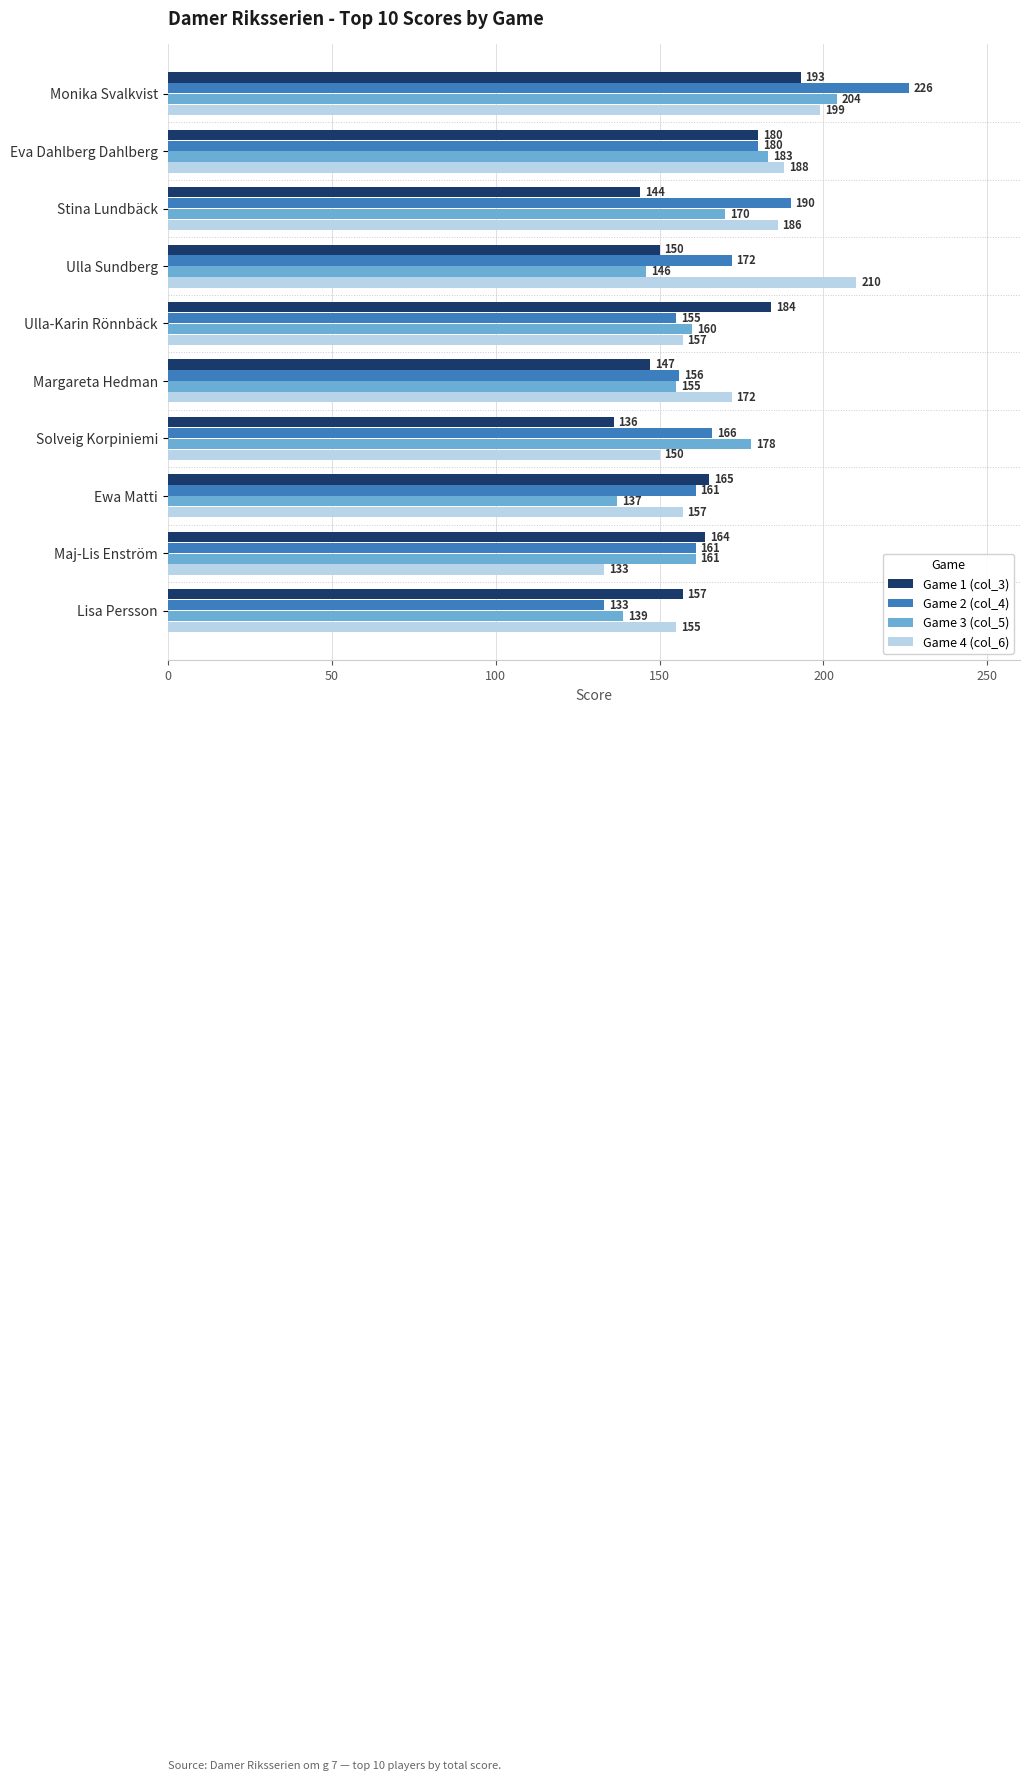

True or false: Game 3 (col_5) has a value of 170 at Stina Lundbäck.

True